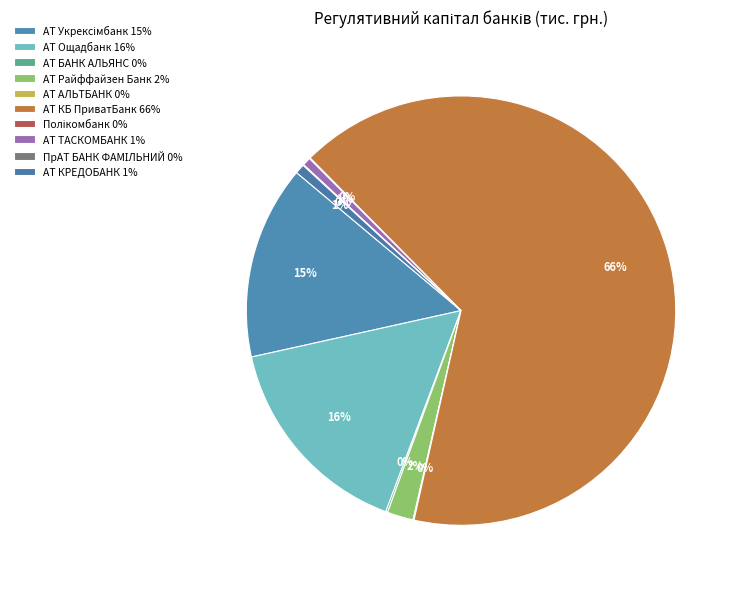

What percentage is the АТ ТАСКОМБАНК slice, to the nearest percent?

1%